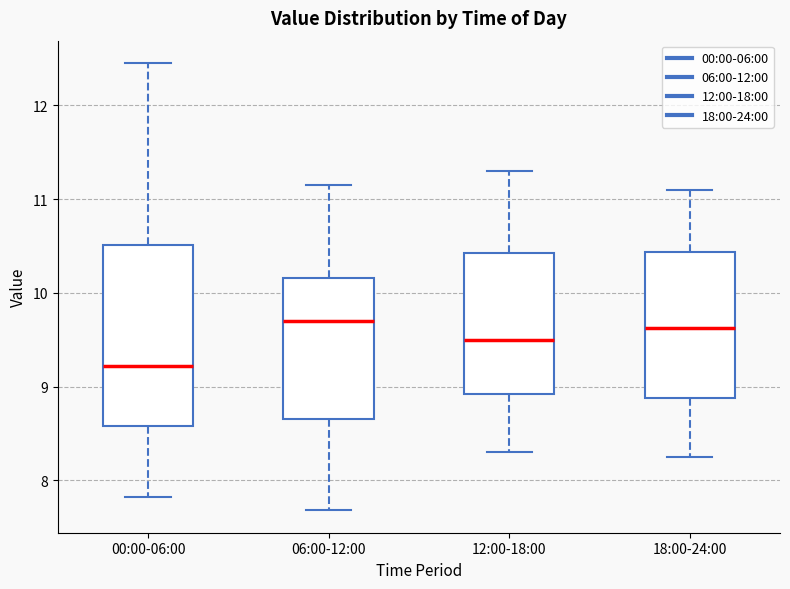

Reading left to right, read every box against the y-axis: the position of its median line, the range the box covers, and the ends of its whiskers. The values are not printed on the chart, so give them approximately, as read against the axis.

00:00-06:00: median 9.2, box 8.6 to 10.5, whiskers 7.8 to 12.5
06:00-12:00: median 9.7, box 8.7 to 10.2, whiskers 7.7 to 11.2
12:00-18:00: median 9.5, box 8.9 to 10.4, whiskers 8.3 to 11.3
18:00-24:00: median 9.6, box 8.9 to 10.4, whiskers 8.3 to 11.1